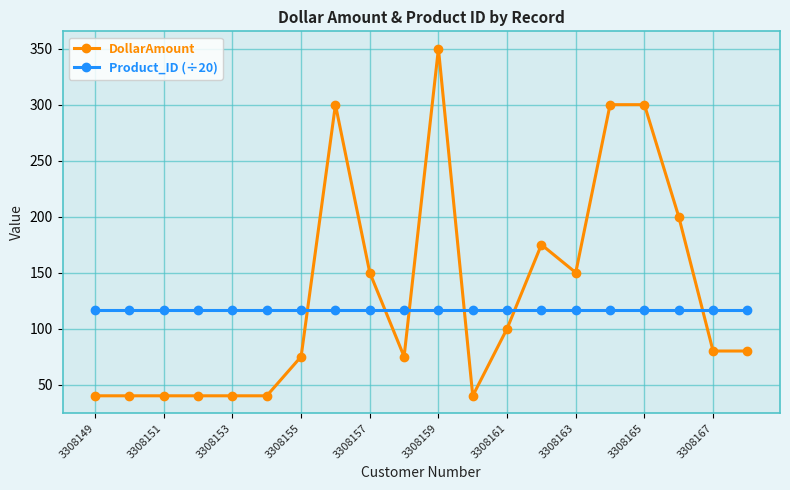

How many times do Product_ID (÷20) and DollarAmount cross each other?

6